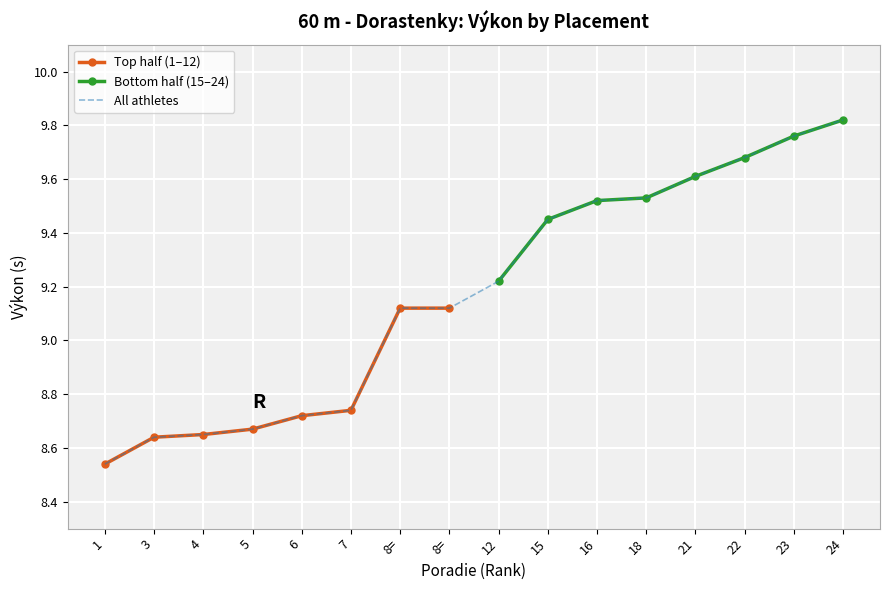

Rank the categories by value from lowest to highest.

1, 3, 4, 5, 6, 7, 8=, 8=, 12, 15, 16, 18, 21, 22, 23, 24